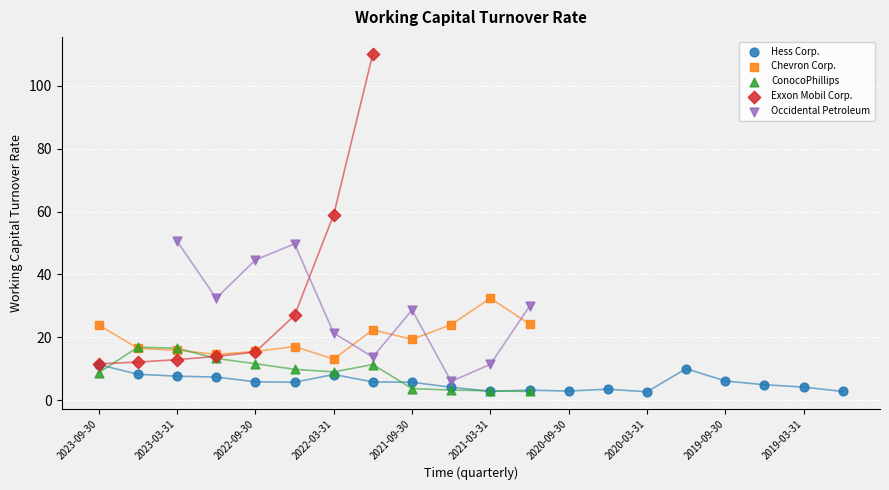

Which series has the largest Y range (max minus min)?

Exxon Mobil Corp.